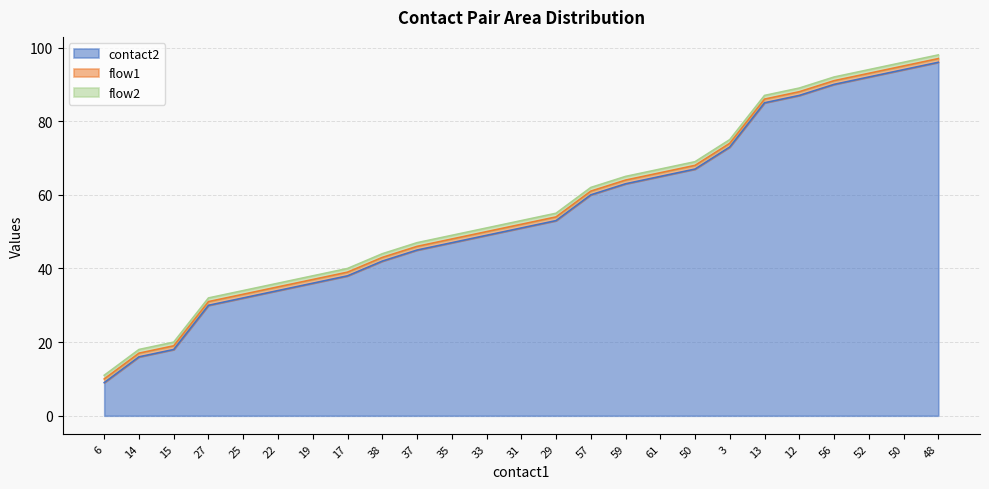

What is the value of the flow2 point at the 15th from the left?

1